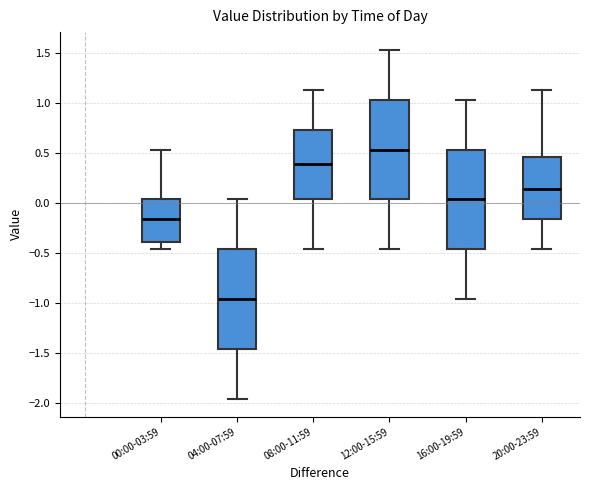

Where does the lower whisker of the box for 08:00-11:59 end on the y-axis? The values are not printed on the chart, so give them approximately, as read against the axis.

-0.45